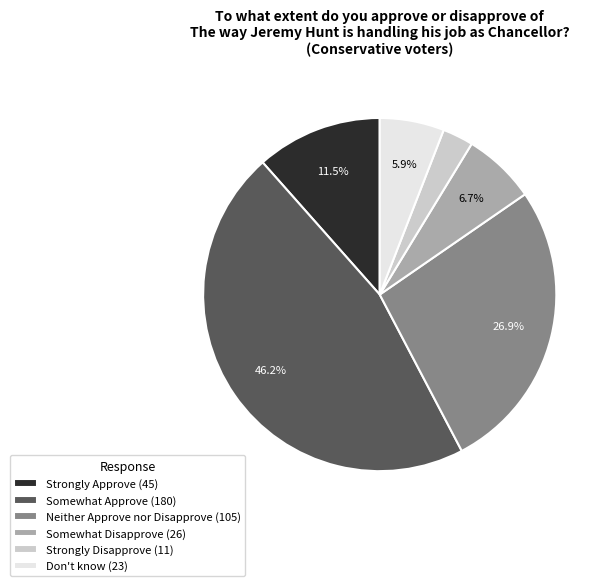

How many slices are in this pie chart?

6